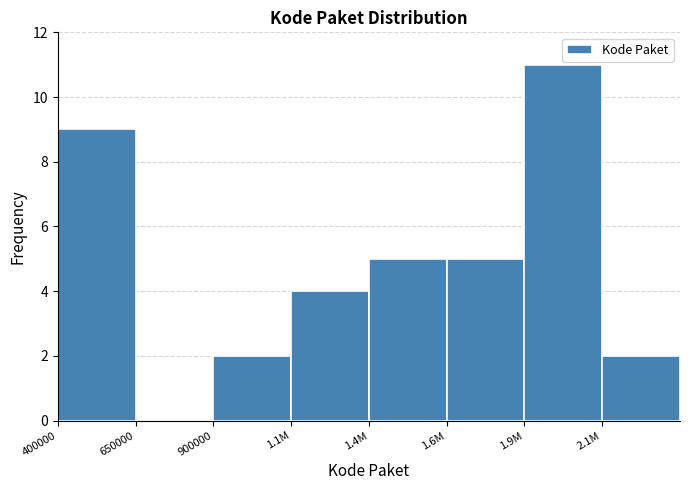

Reading left to right, list all the values displayed in this chart.

400000=9	650000=0	900000=2	1.1M=4	1.4M=5	1.6M=5	1.9M=11	2.1M=2